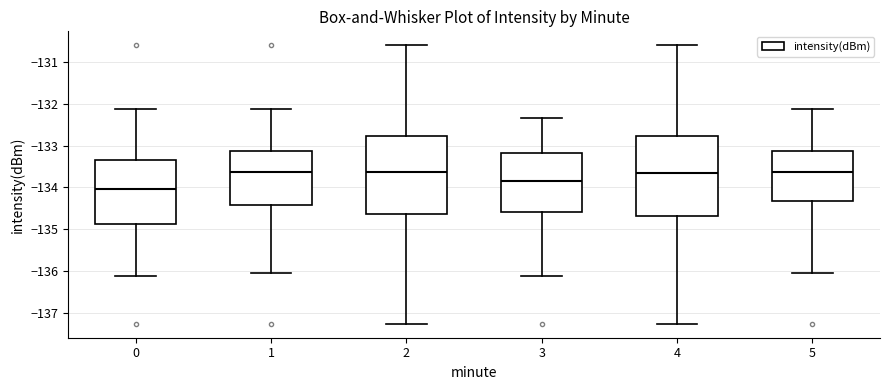

Reading left to right, transcribe this box plot: for each box, give where its median line is, the range the box spans, and where its two whiskers end, as read against the y-axis. The values are not printed on the chart, so give them approximately, as read against the axis.

0: median -134.0, box -134.9 to -133.4, whiskers -136.1 to -132.1
1: median -133.6, box -134.4 to -133.1, whiskers -136.1 to -132.1
2: median -133.6, box -134.6 to -132.8, whiskers -137.3 to -130.6
3: median -133.9, box -134.6 to -133.2, whiskers -136.1 to -132.3
4: median -133.7, box -134.7 to -132.8, whiskers -137.3 to -130.6
5: median -133.6, box -134.3 to -133.1, whiskers -136.1 to -132.1